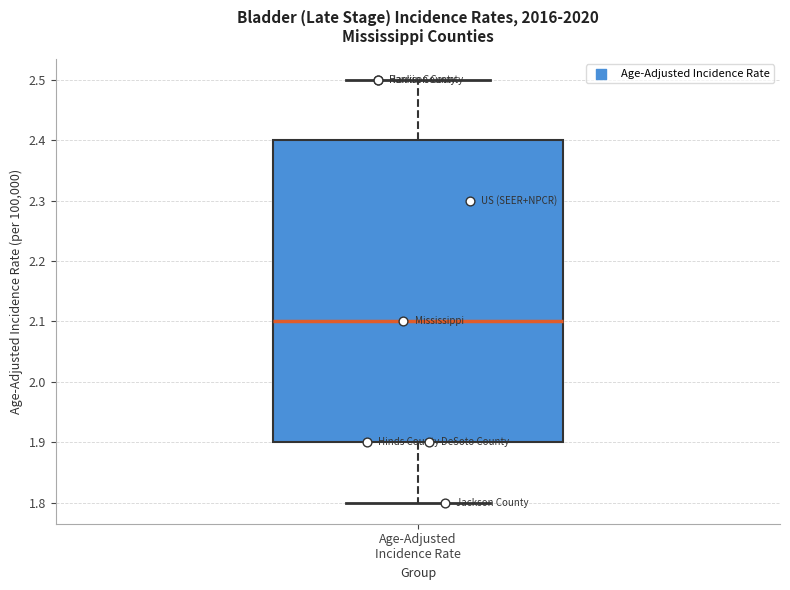

Transcribe this box plot: give where the median line is, the range the box spans, and where the two whiskers end, as read against the y-axis. The values are not printed on the chart, so give them approximately, as read against the axis.

median 2.1, box 1.9 to 2.4, whiskers 1.8 to 2.5